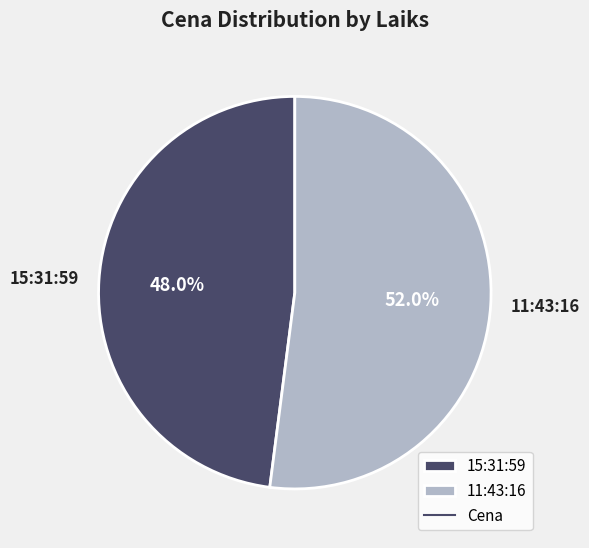

The 15:31:59 slice represents 59% of the pie. True or false?

False